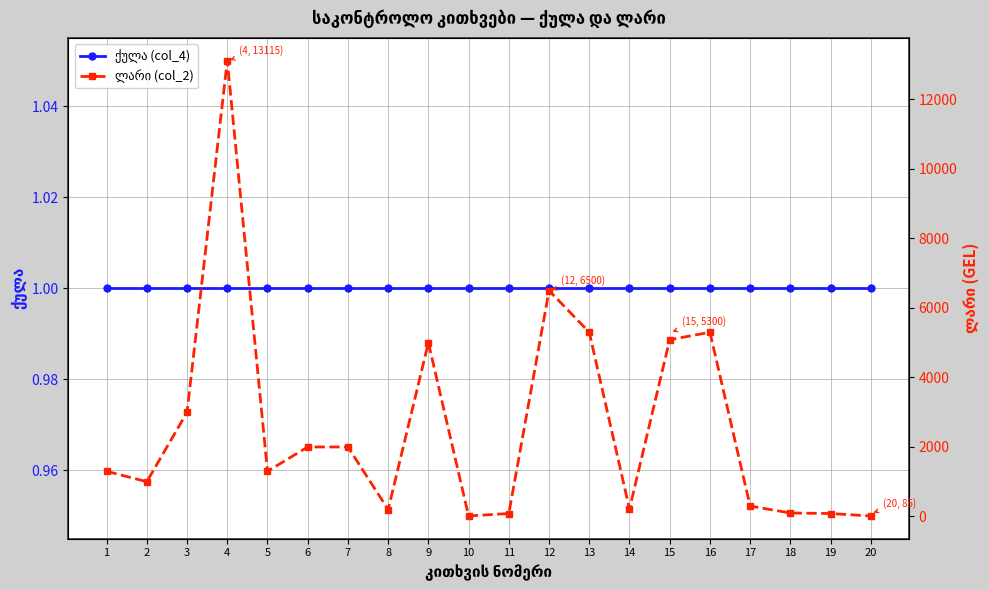

What is the value of the ქულა (col_4) point at the 2nd from the left?

1